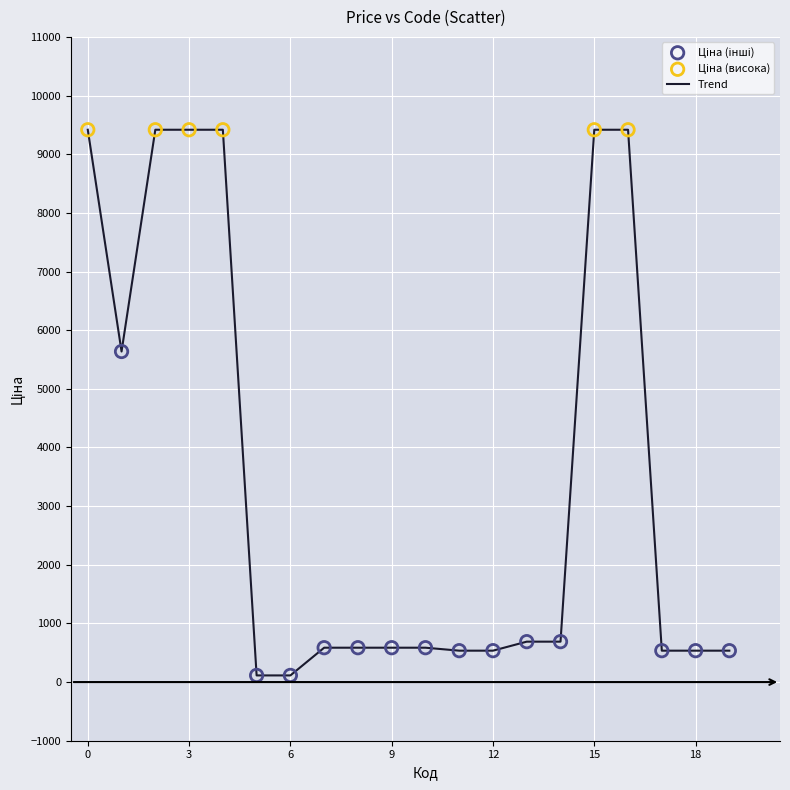

How many lines are shown in the chart?

1